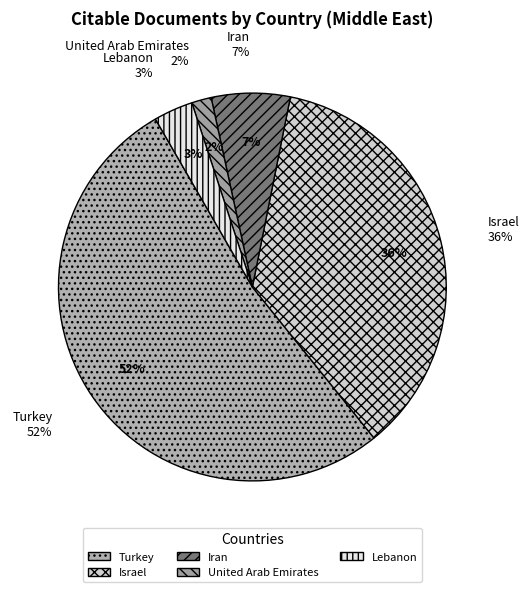

The Turkey slice represents 59% of the pie. True or false?

False